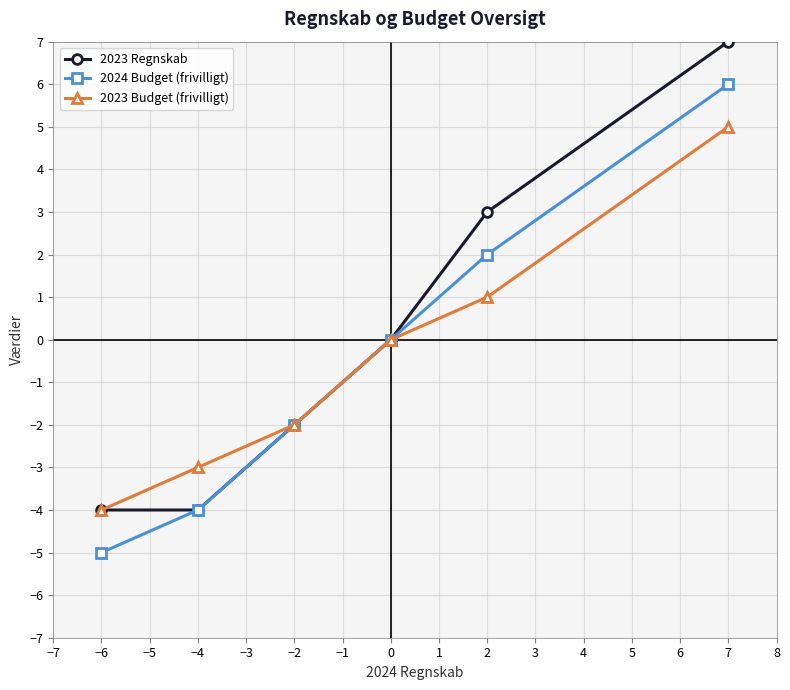

Is the value of 2024 Budget (frivilligt) at −4 greater than the value of 2023 Regnskab at −2?

No